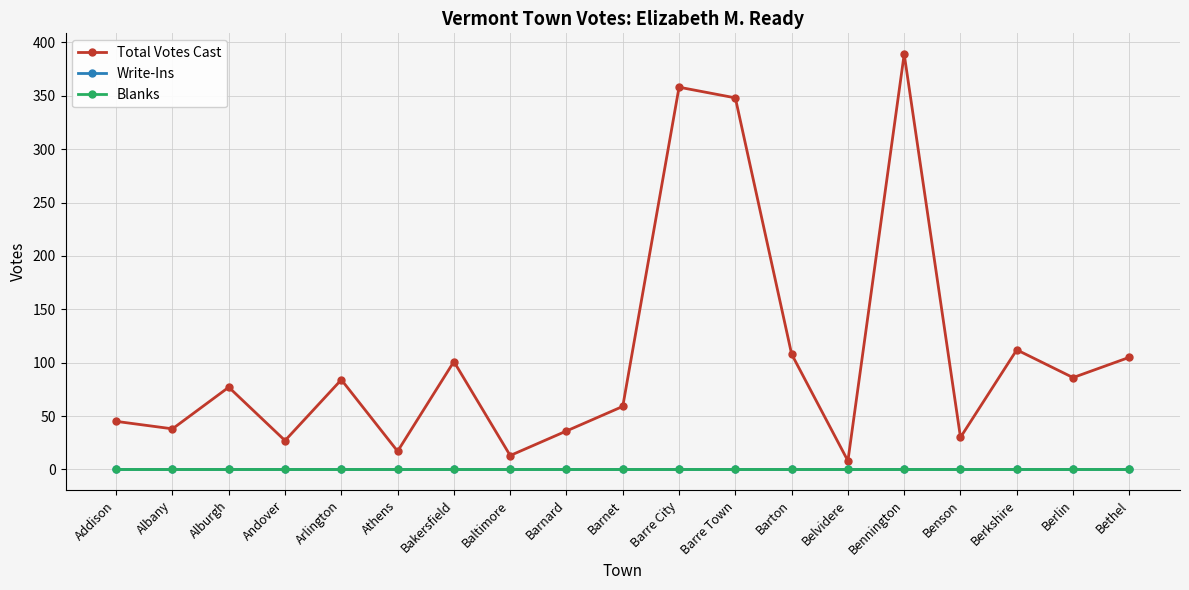

The value of Total Votes Cast at Barton is 41. True or false?

False